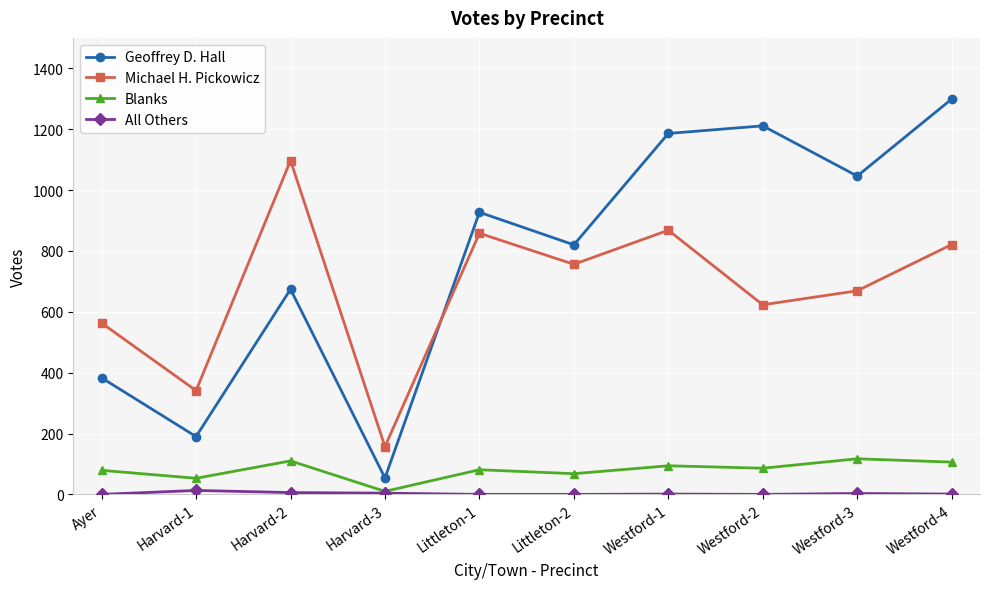

At how many categories does at least one series exceed 660?

7